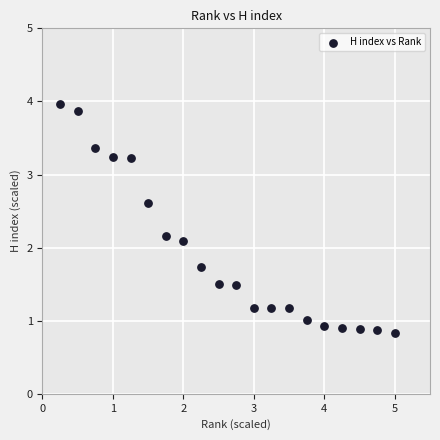

What Y value in the scatter plot is closest to 2?

2.1